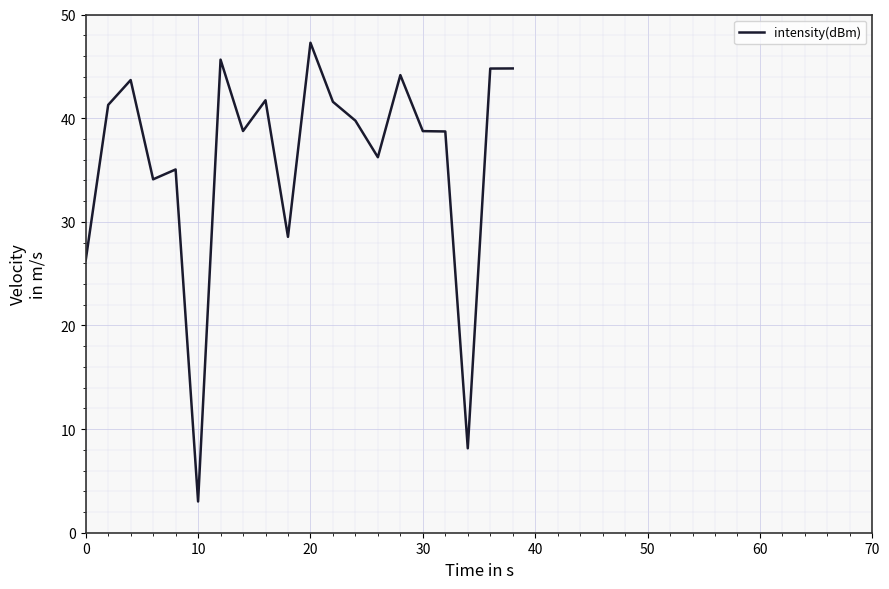

Is this an area chart (filled region under the line)?

No